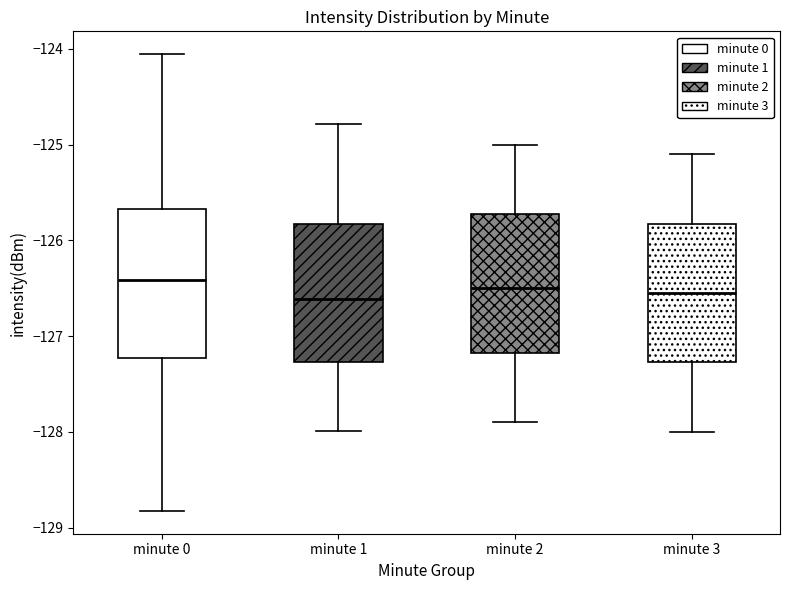

Reading left to right, read every box against the y-axis: the position of its median line, the range the box covers, and the ends of its whiskers. The values are not printed on the chart, so give them approximately, as read against the axis.

minute 0: median -126.4, box -127.2 to -125.7, whiskers -128.8 to -124.1
minute 1: median -126.6, box -127.3 to -125.8, whiskers -128.0 to -124.8
minute 2: median -126.5, box -127.2 to -125.7, whiskers -127.9 to -125.0
minute 3: median -126.5, box -127.3 to -125.8, whiskers -128.0 to -125.1